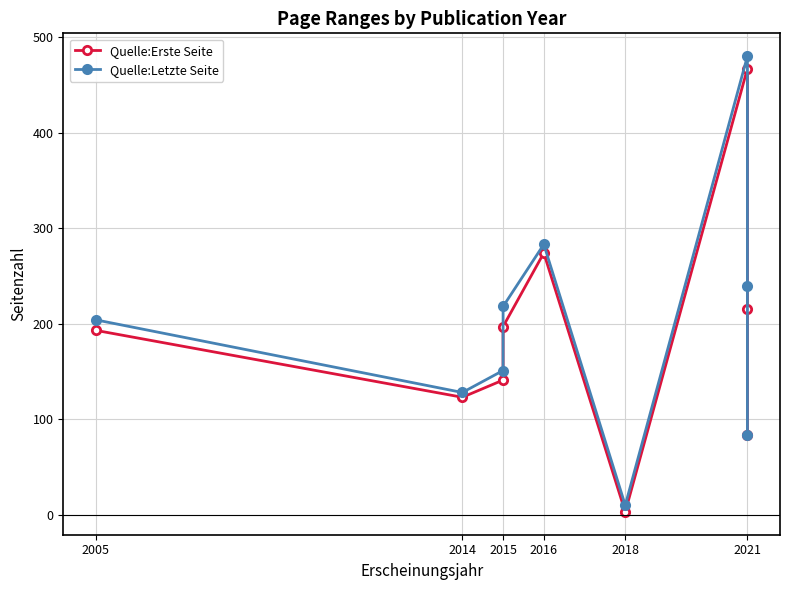

Reading left to right, list all the values displayed in this chart.

Quelle:Erste Seite: 193	123	141	197	274	3	467	215	83
Quelle:Letzte Seite: 204	128	151	218	283	10	480	239	84